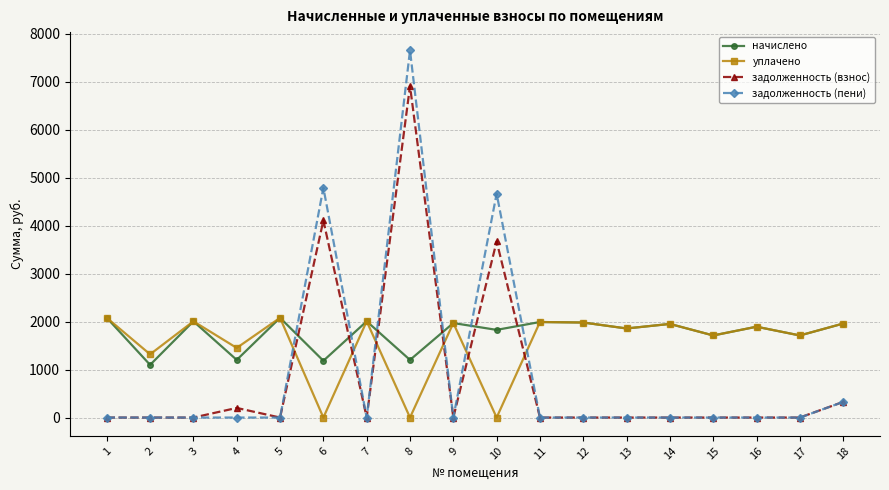

How many distinct data groups are displayed?

4